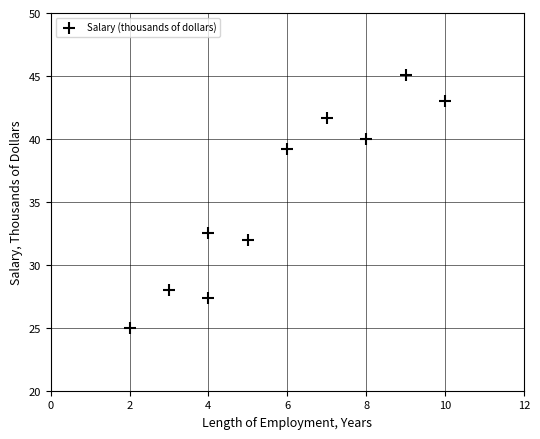

What is the average Y value?

35.4